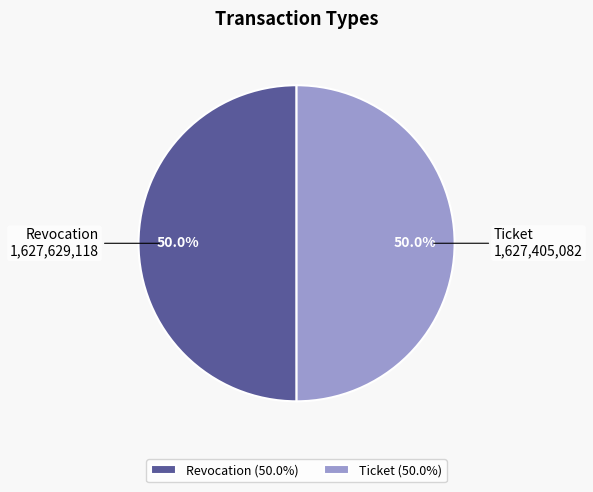

To the nearest percent, what portion does Ticket represent?

50%